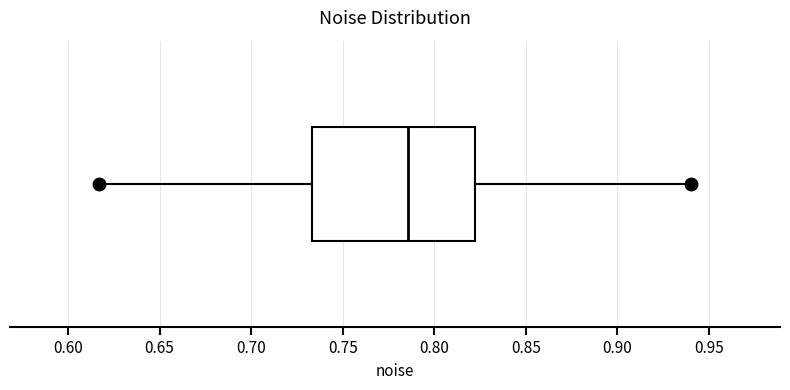

Where is the right edge of the box on the x-axis? The values are not printed on the chart, so give them approximately, as read against the axis.

0.820